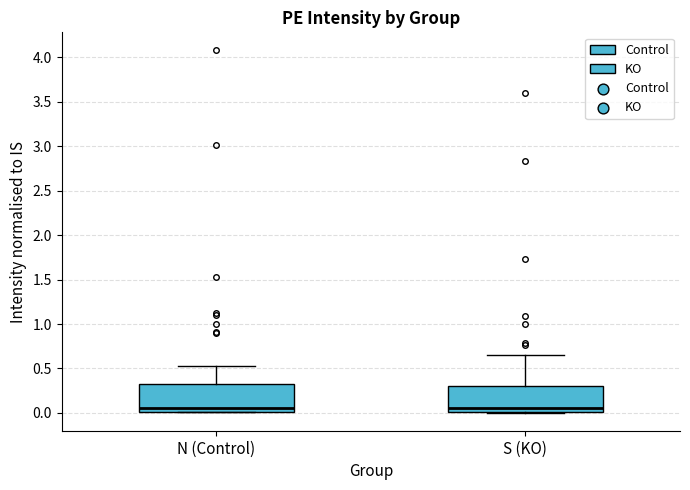

Where does the upper whisker of the box for N (Control) end on the y-axis? The values are not printed on the chart, so give them approximately, as read against the axis.

0.50